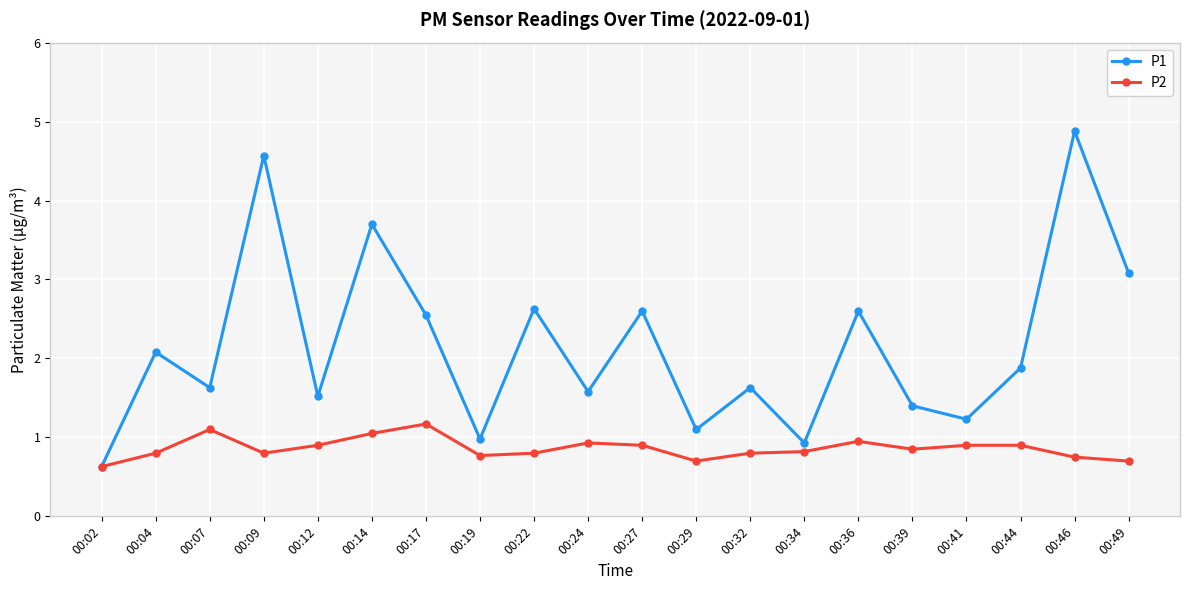

What is the total value across all series at 00:32?

2.4